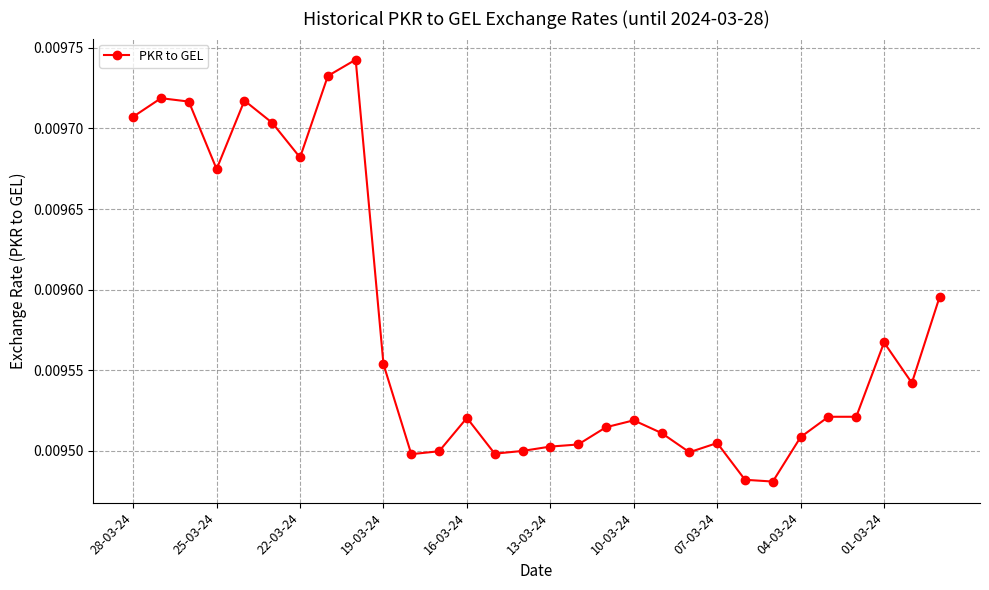

Count the values in the range 0 to 1.

30